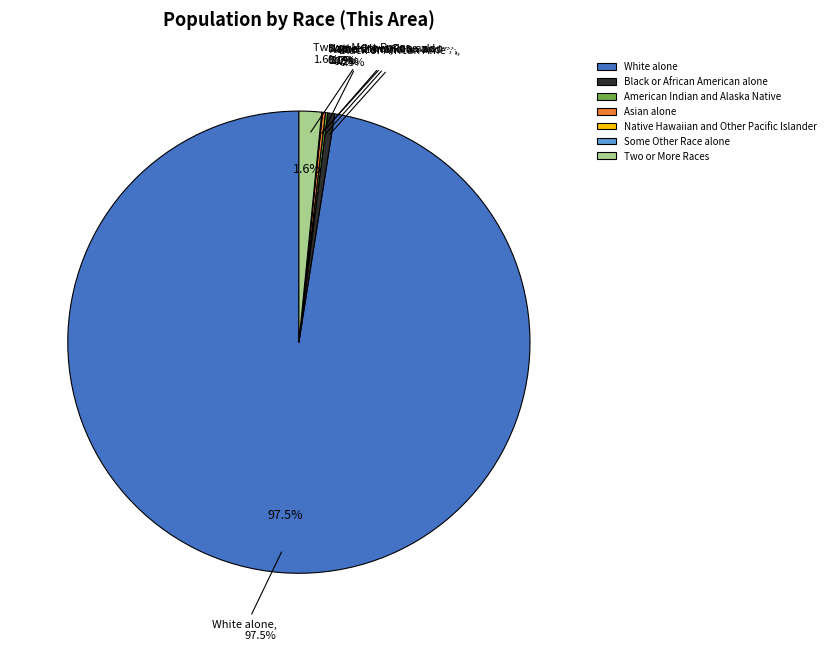

To the nearest percent, what percentage of the pie is White alone?

98%